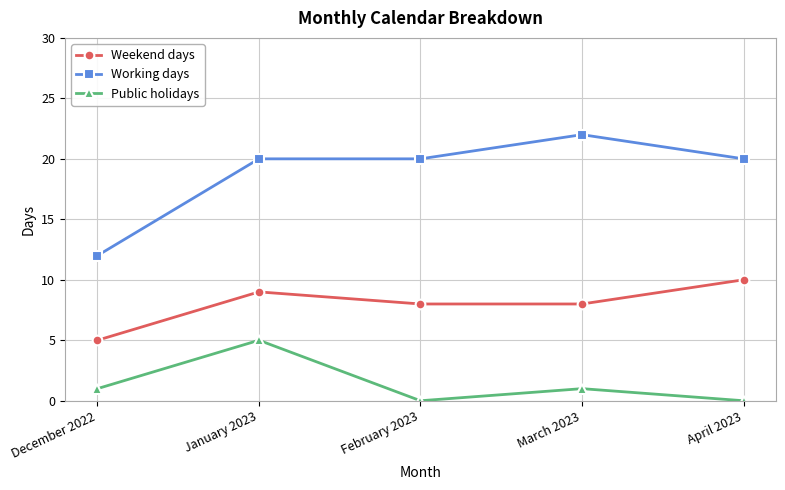

The value of Public holidays at February 2023 is 0. True or false?

True